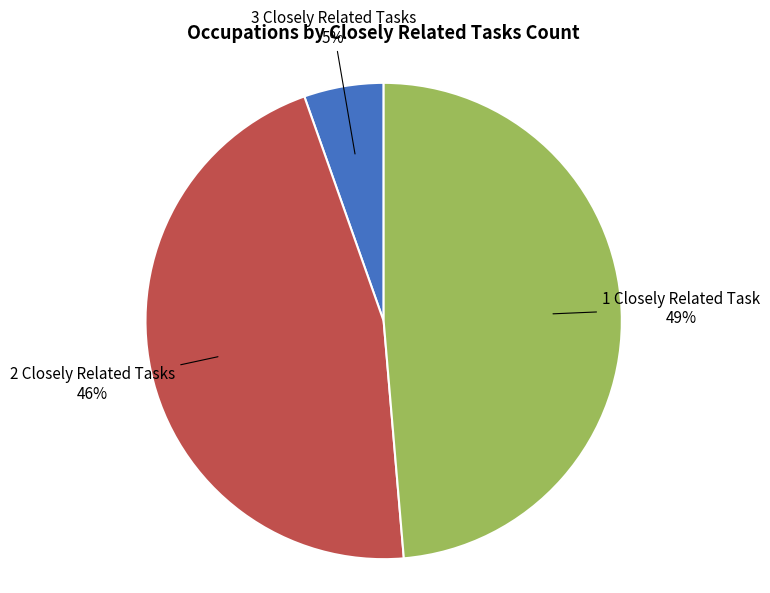

Is there a majority slice in this chart?

No